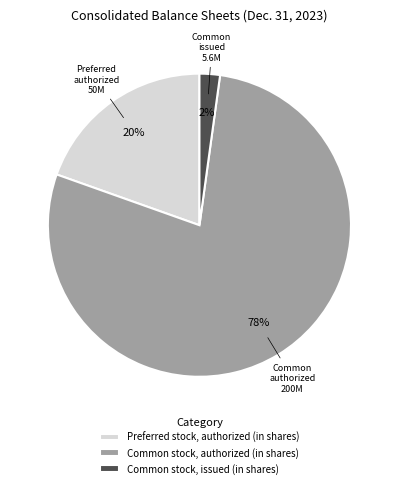

Do Common stock, authorized (in shares) and Common stock, issued (in shares) together represent more than half of the pie?

Yes